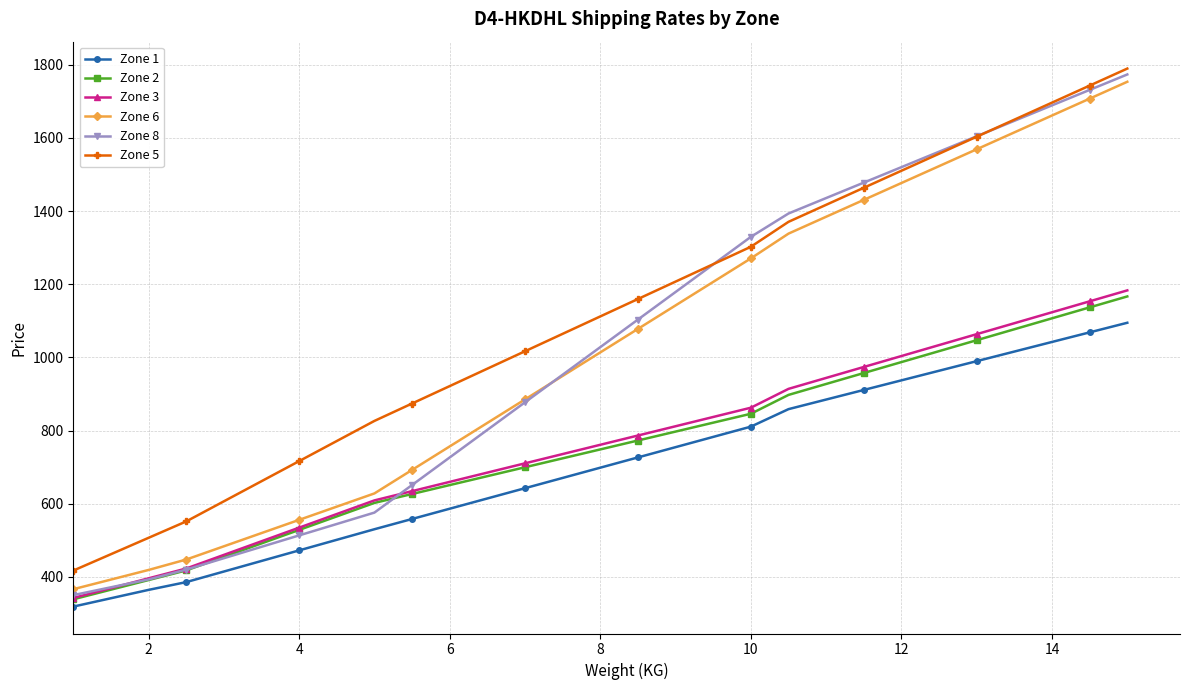

True or false: Zone 1 and Zone 6 intersect in this chart.

False